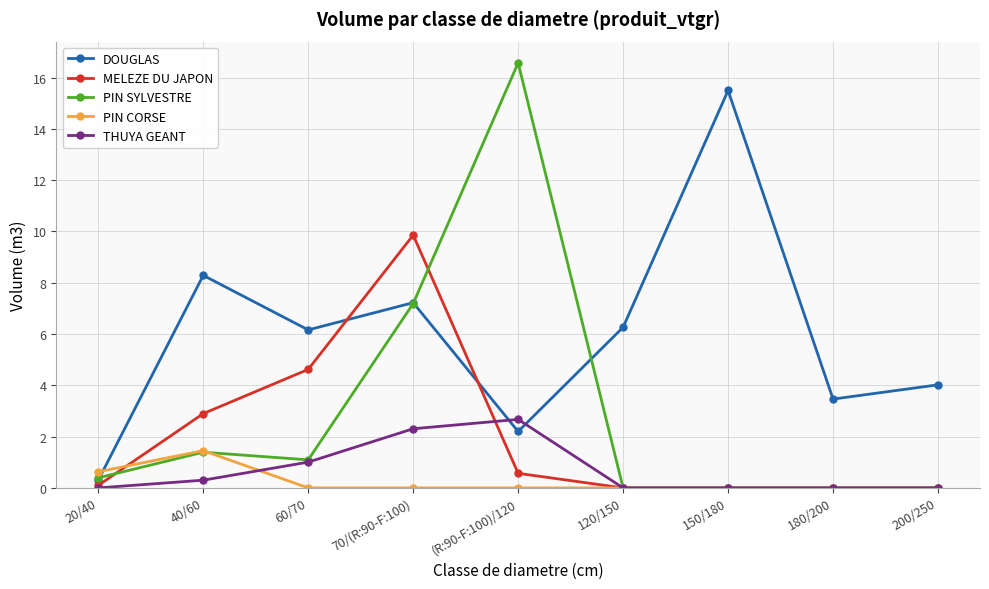

What is the spread (max minus min) of values at 60/70?

6.2